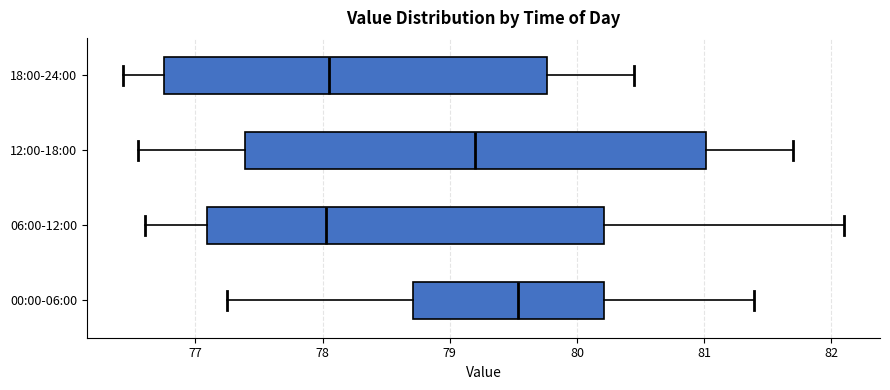

Which box has the furthest to the right median line?

00:00-06:00